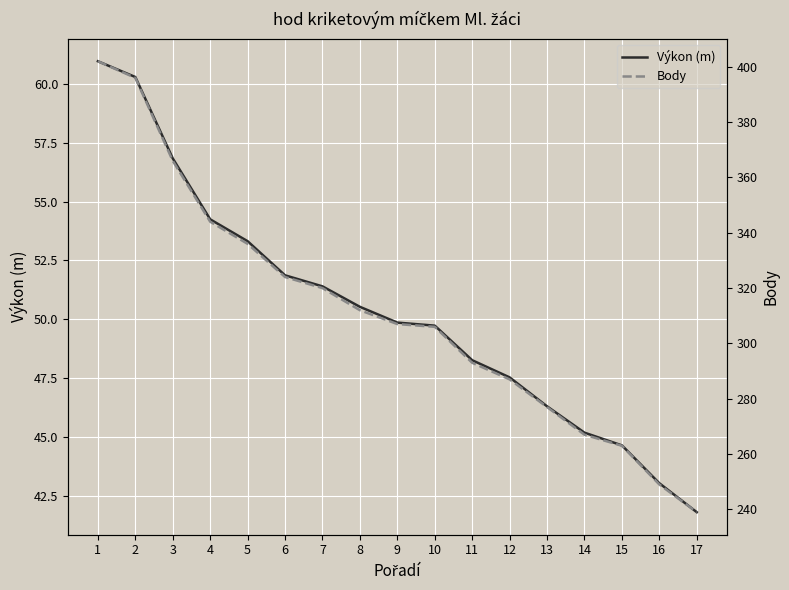

What is the difference between the maximum and minimum values in the Body series?

163.0